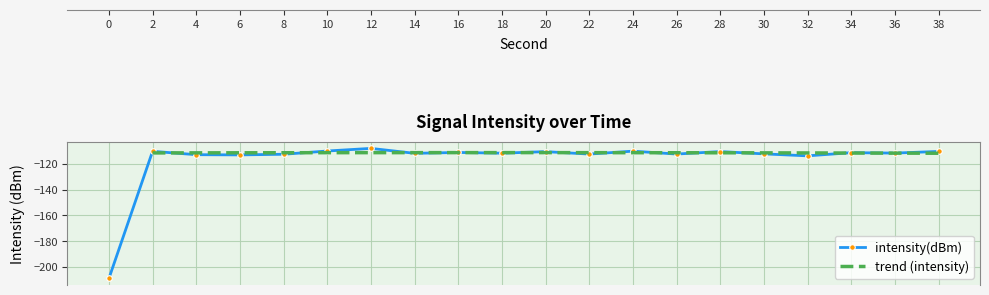

At which category does the chart reach its peak across all series?

12